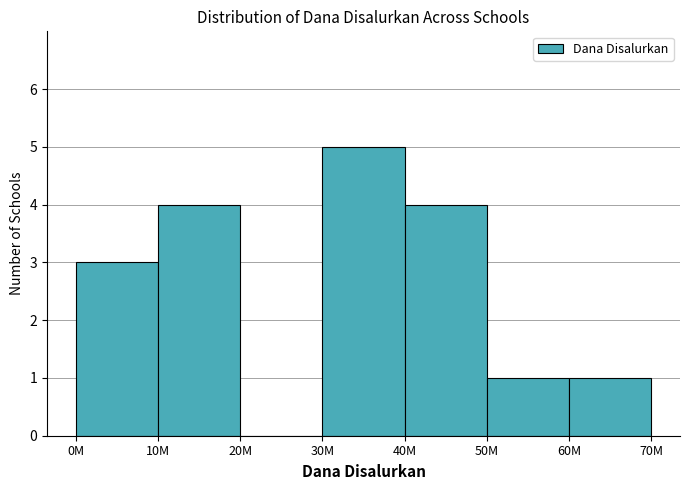

Reading left to right, list all the values displayed in this chart.

0M=3	10M=4	20M=0	30M=5	40M=4	50M=1	60M=1